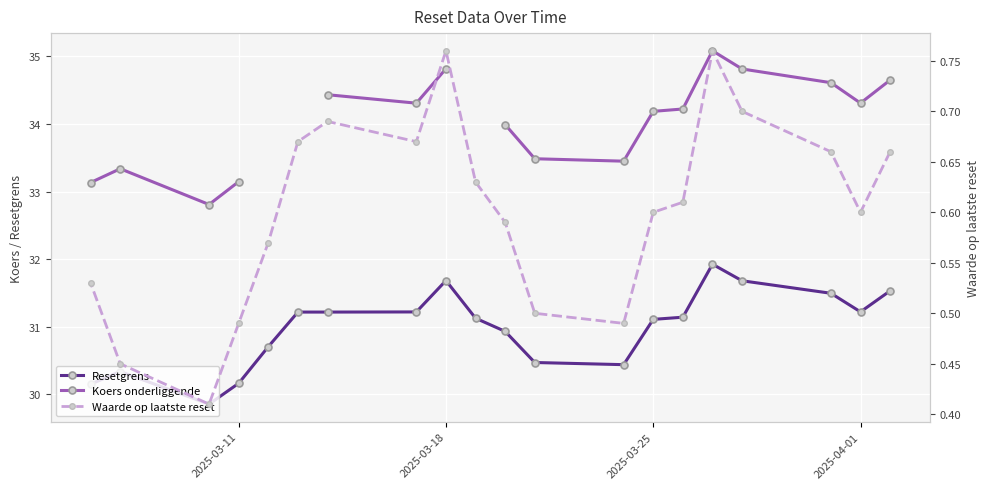

Rank the series by their maximum value, from highest to lowest.

Koers onderliggende, Resetgrens, Waarde op laatste reset